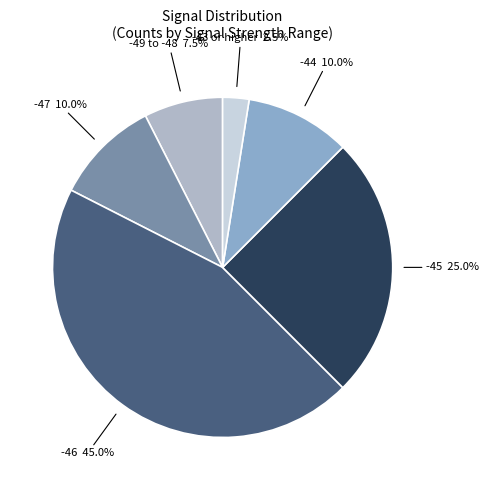

Is there a majority slice in this chart?

No